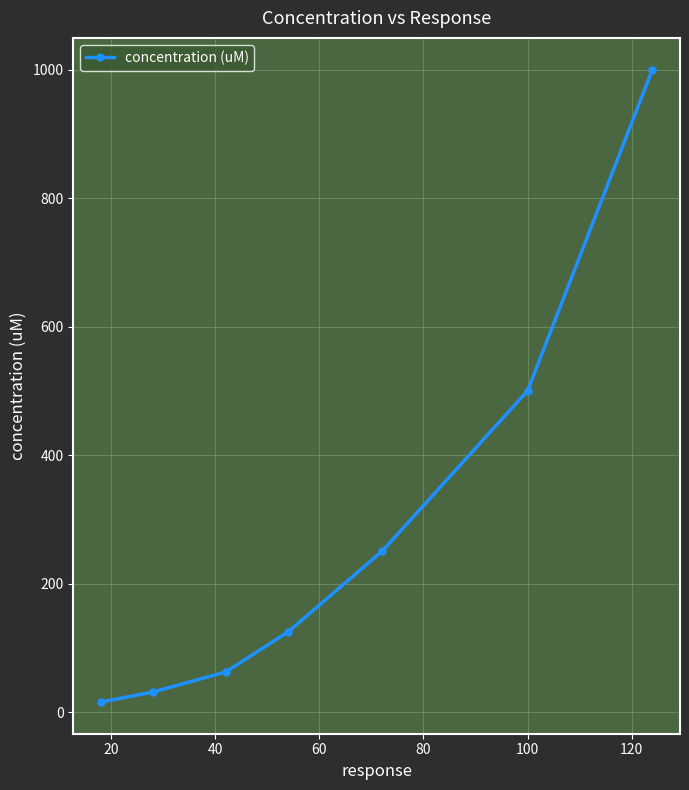

How many lines are shown in the chart?

1